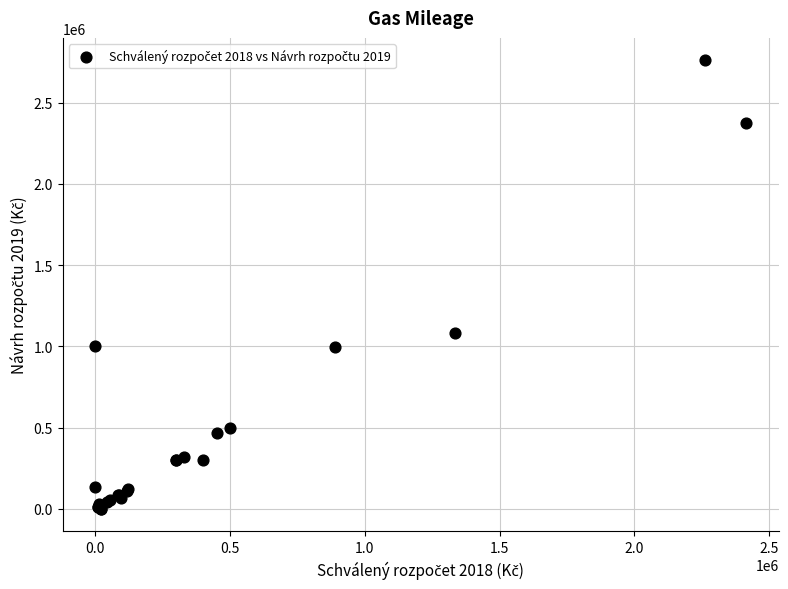

What Y value in the scatter plot is closest to 1380200?

1082000